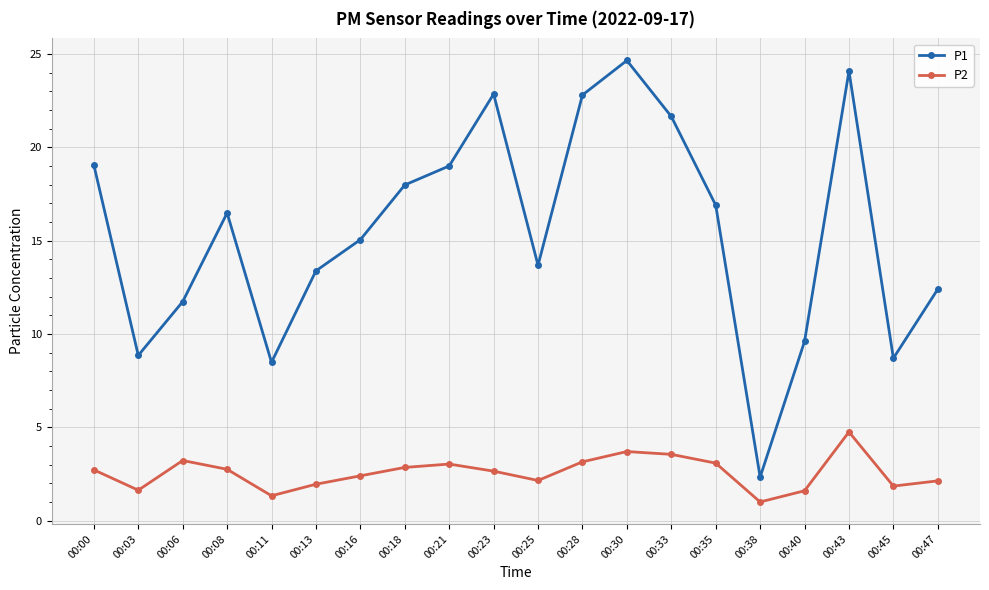

What is the value of the P2 point at the 8th from the left?

2.9